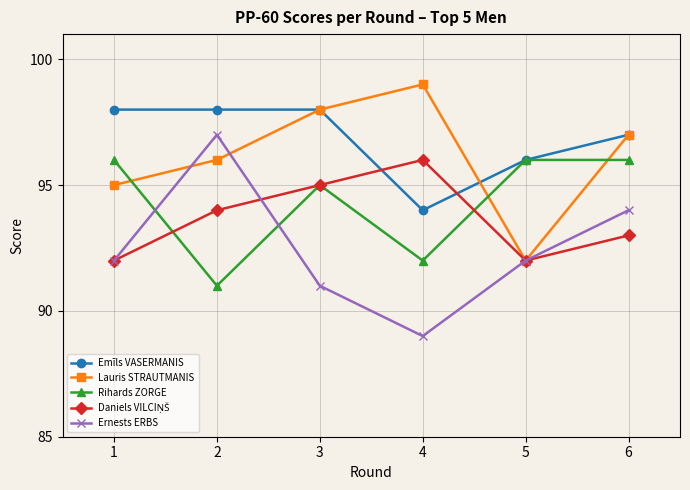

True or false: Ernests ERBS has more than 2 interior local peaks.

False